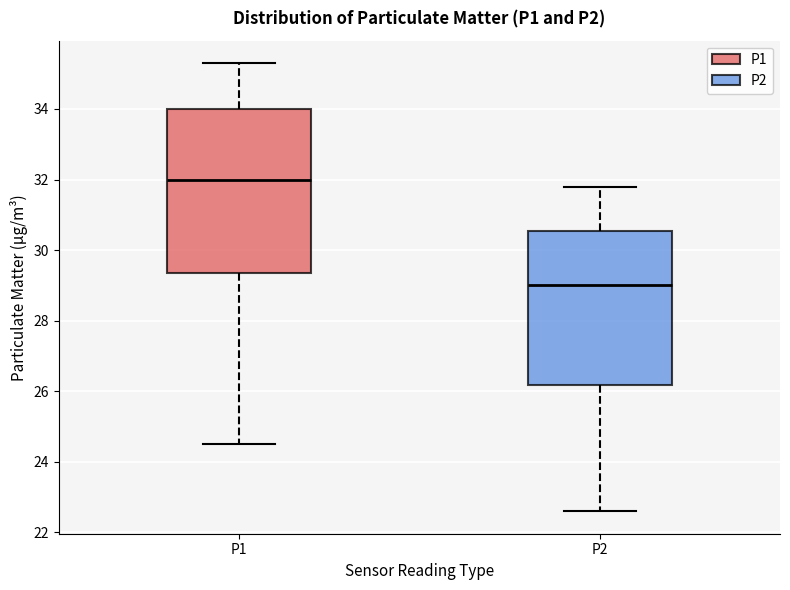

Which box is the tallest, from its lower edge to its upper edge?

P1